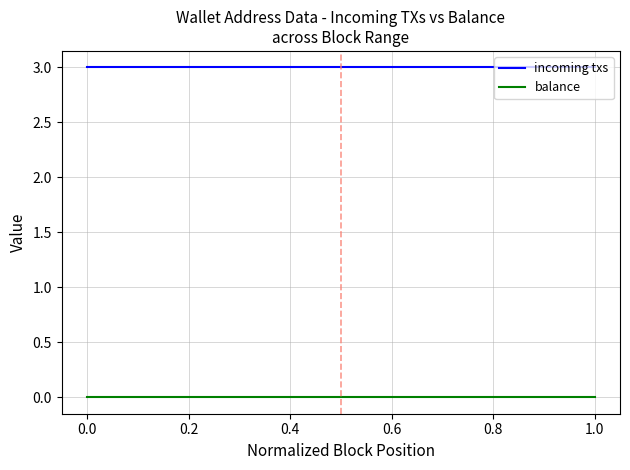

True or false: balance and incoming txs intersect in this chart.

False